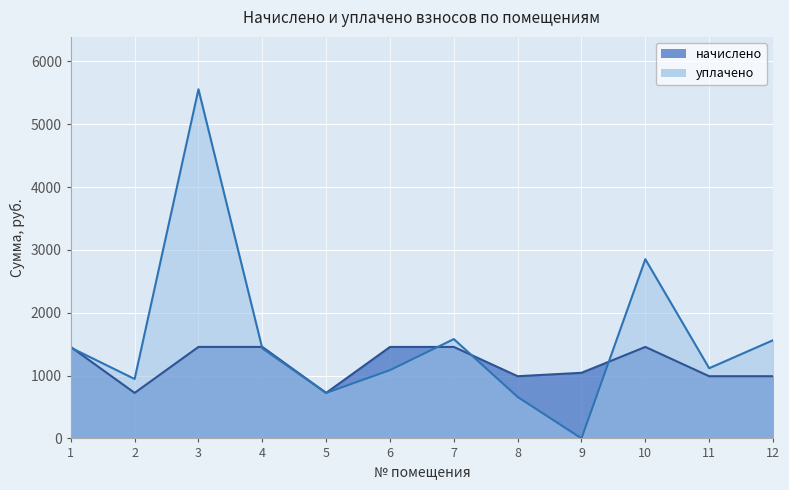

How many series are shown in this chart?

2